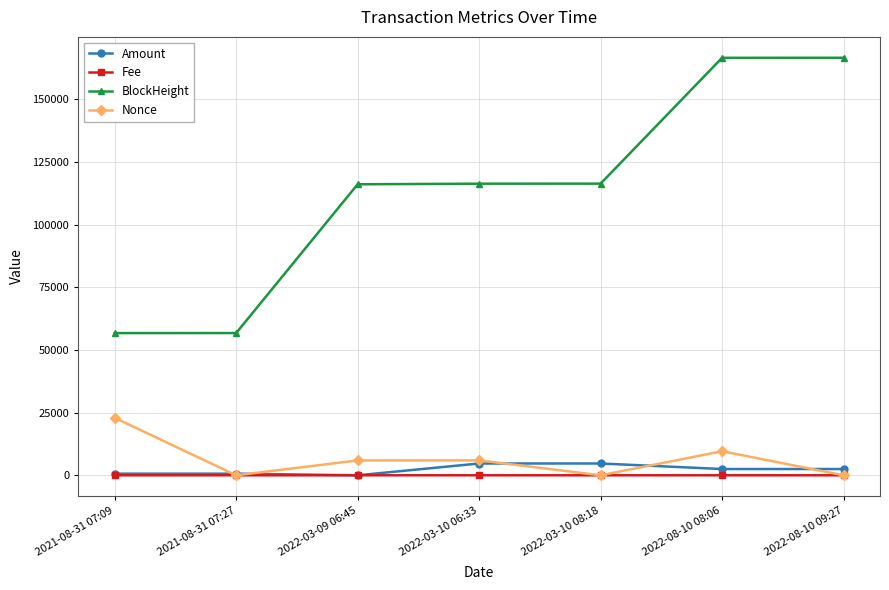

What value does the Nonce series have at 2021-08-31 07:09?

22921.0